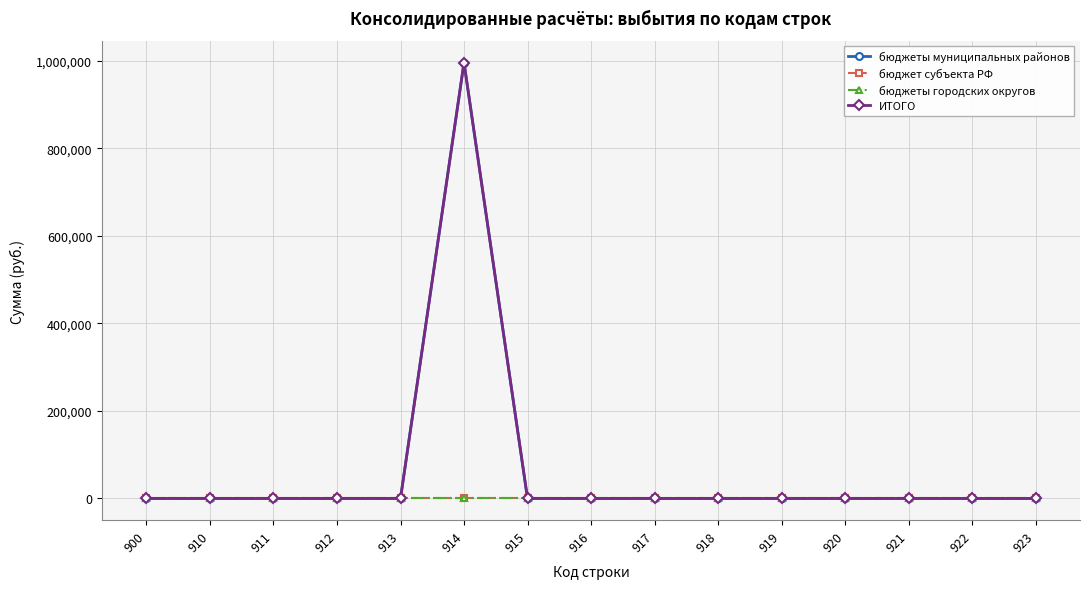

True or false: бюджет субъекта РФ has a value of 0.0 at 921.

True